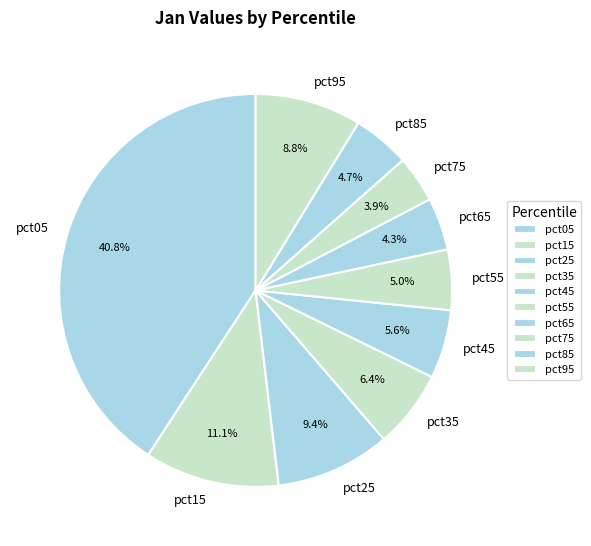

Which slice is the largest?

pct05